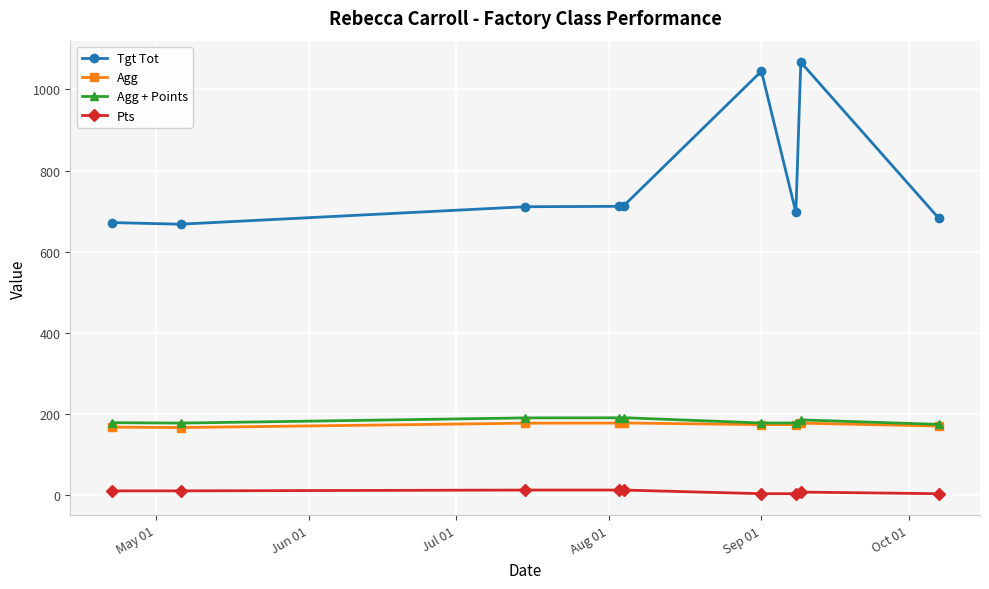

Which series has the largest total across all categories?

Tgt Tot